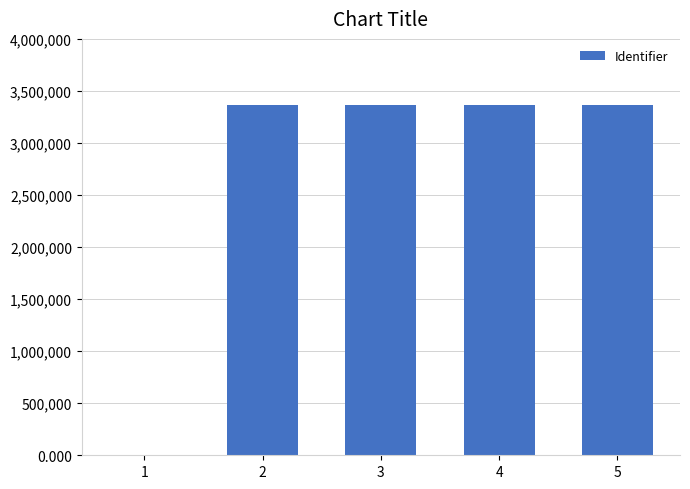

What is the ratio of the value at 3 to the value at 4?

1.0